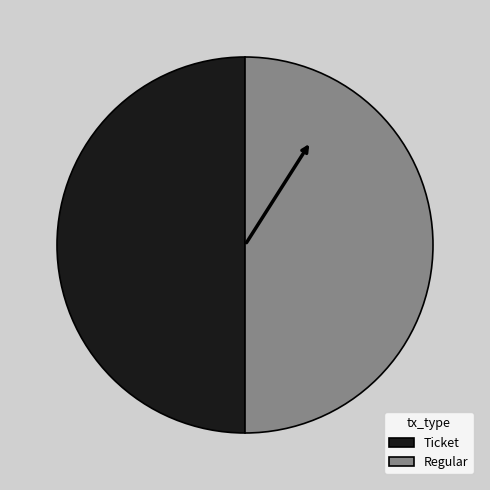

How many slices are in this pie chart?

2